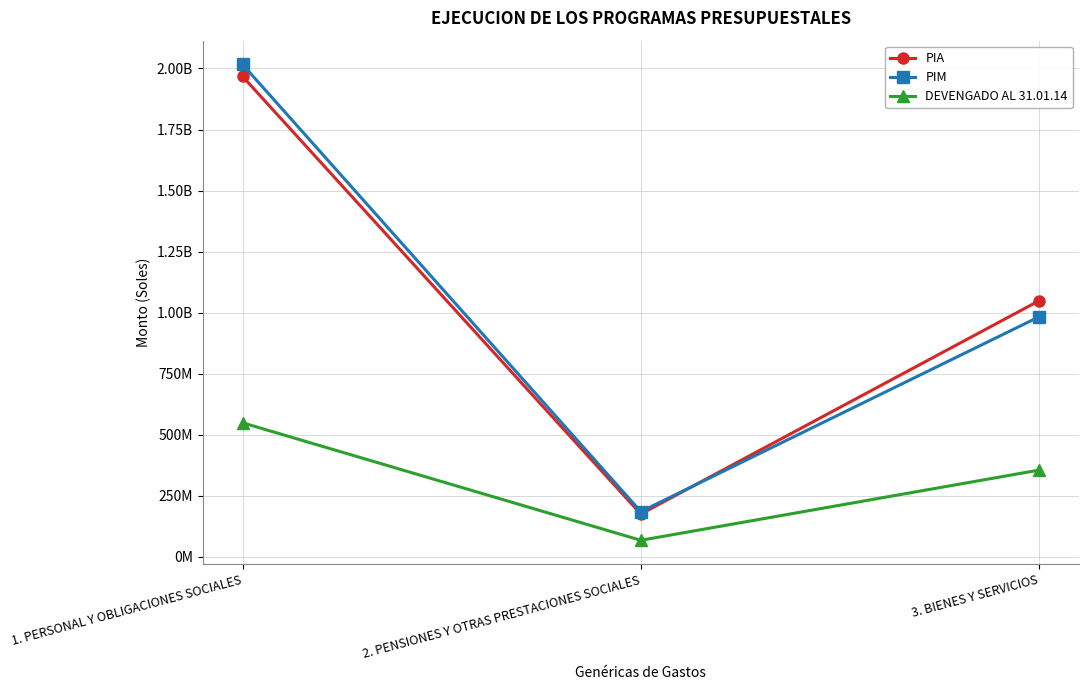

What are all the series names shown in the legend?

PIA, PIM, DEVENGADO AL 31.01.14